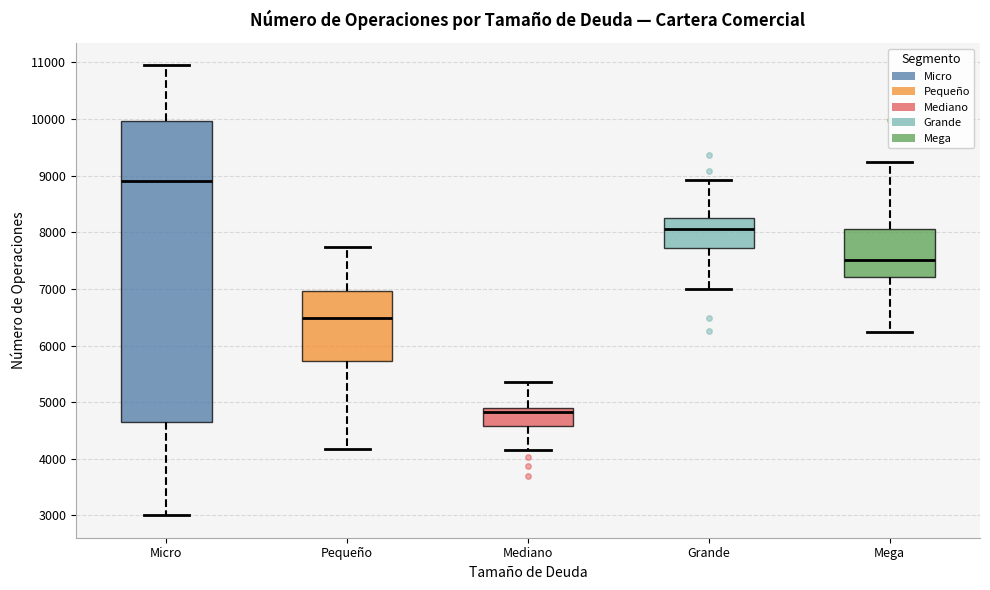

Where does the upper whisker of the box for Pequeño end on the y-axis? The values are not printed on the chart, so give them approximately, as read against the axis.

7700